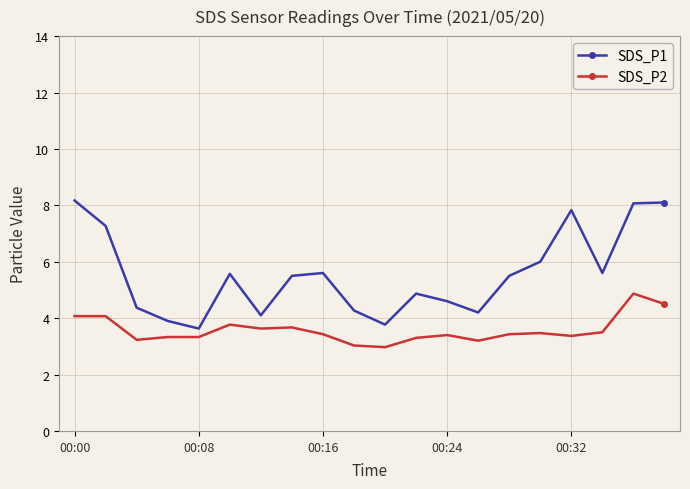

What is the smallest value displayed?

3.0